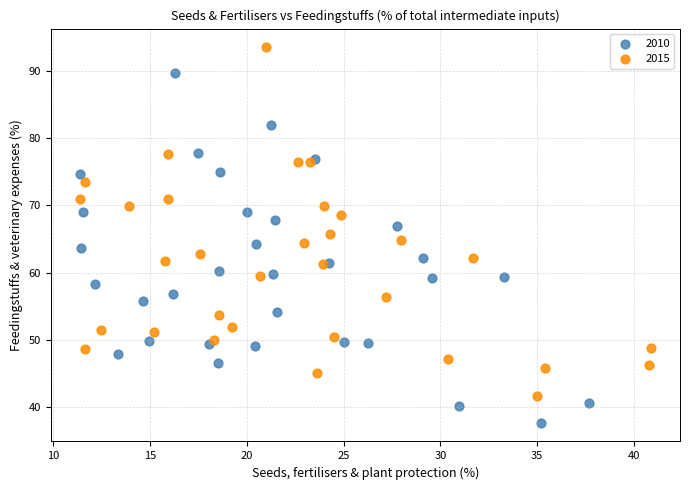

Which series reaches the maximum Y coordinate?

2015